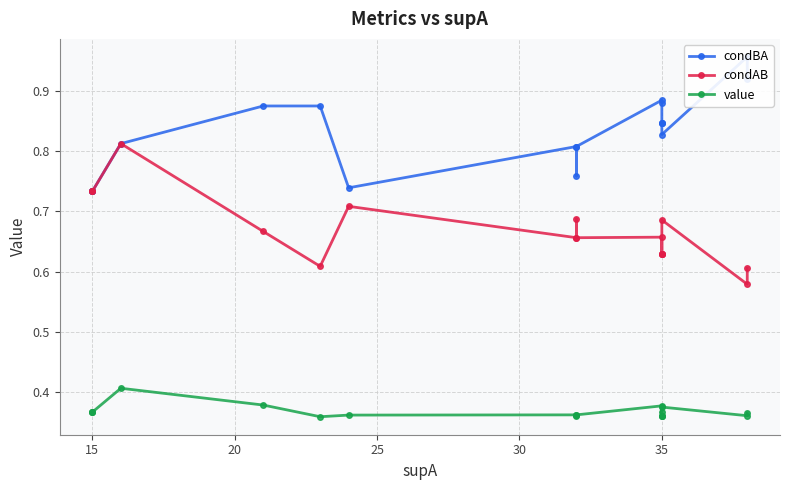

Which series has the largest total across all categories?

condBA